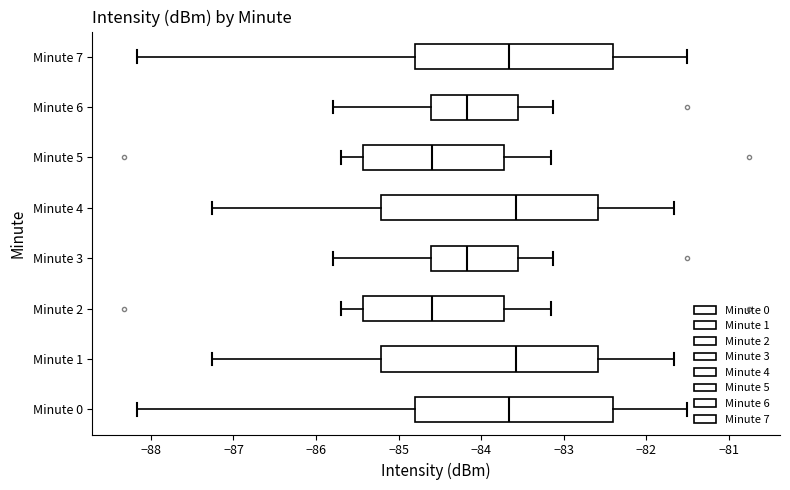

Where is the left edge of the box for Minute 5 on the x-axis? The values are not printed on the chart, so give them approximately, as read against the axis.

-85.4